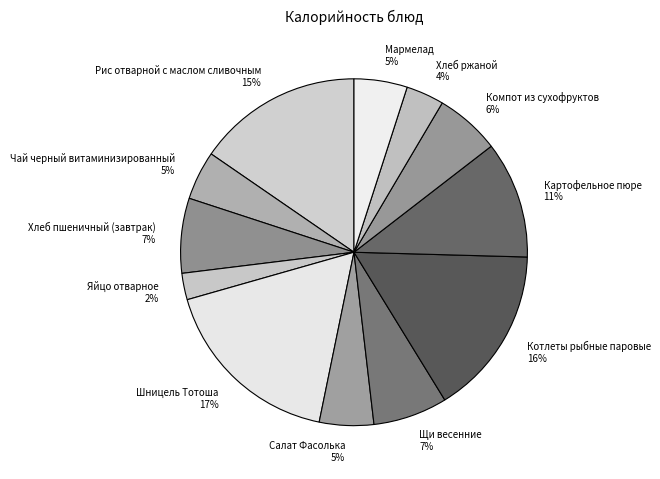

Which has a higher value, Компот из сухофруктов or Хлеб пшеничный (завтрак)?

Хлеб пшеничный (завтрак)